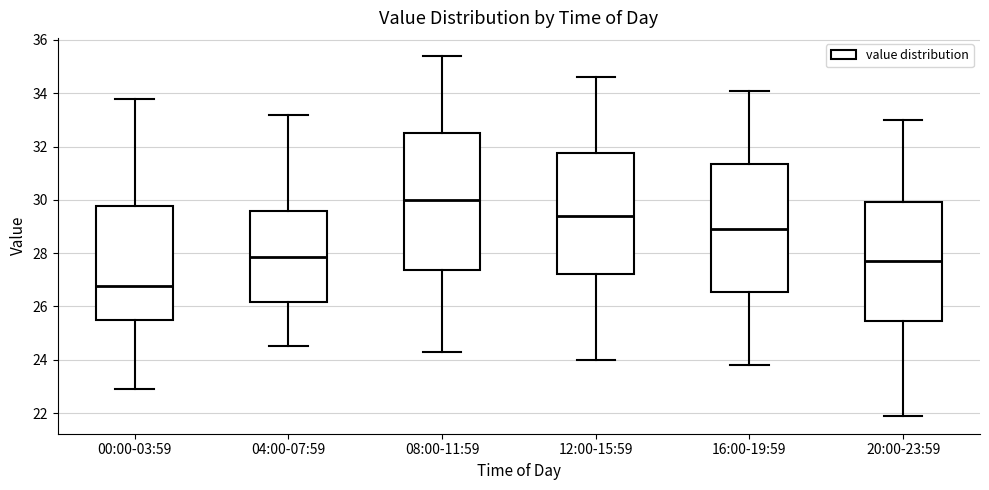

Which box is the tallest, from its lower edge to its upper edge?

08:00-11:59